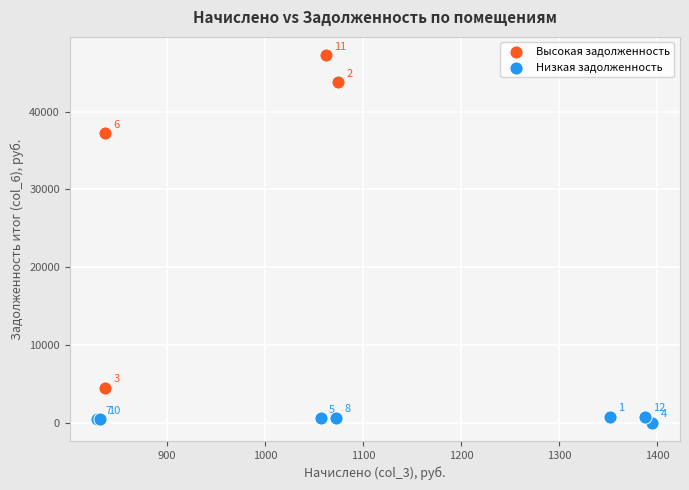

Which series has the largest Y range (max minus min)?

Высокая задолженность